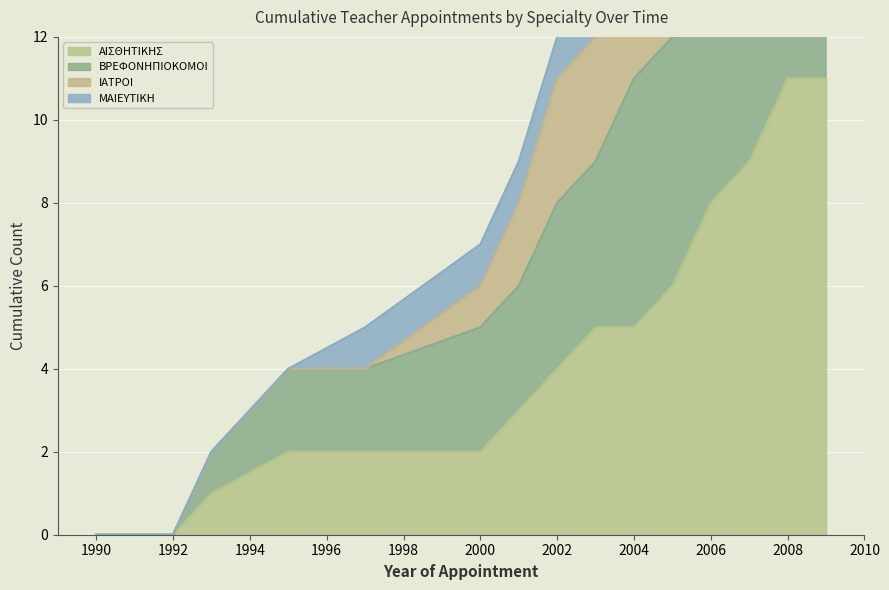

The value of ΑΙΣΘΗΤΙΚΗΣ at 1990 is -7. True or false?

False